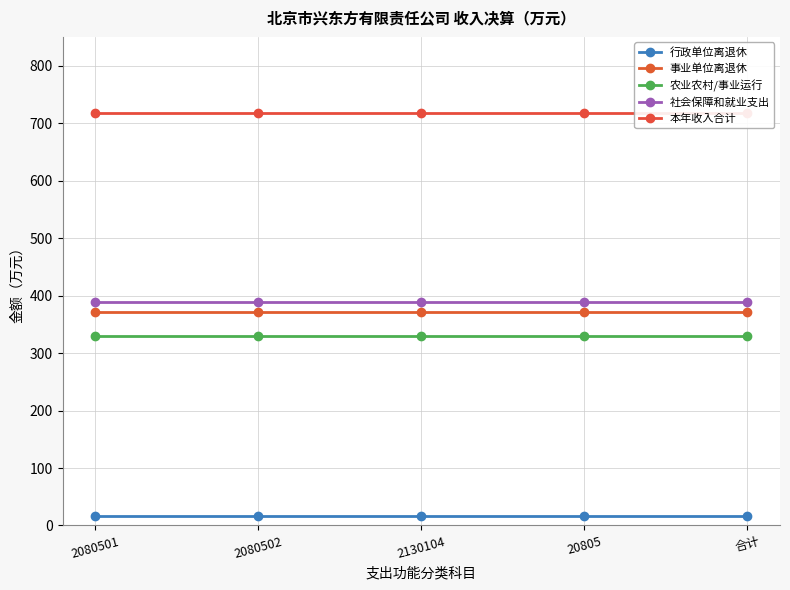

Reading left to right, transcribe all the data shown in this chart.

行政单位离退休: 2080501=16.2	2080502=16.2	2130104=16.2	20805=16.2	合计=16.2
事业单位离退休: 2080501=372.2	2080502=372.2	2130104=372.2	20805=372.2	合计=372.2
农业农村/事业运行: 2080501=329.3	2080502=329.3	2130104=329.3	20805=329.3	合计=329.3
社会保障和就业支出: 2080501=388.5	2080502=388.5	2130104=388.5	20805=388.5	合计=388.5
本年收入合计: 2080501=717.8	2080502=717.8	2130104=717.8	20805=717.8	合计=717.8